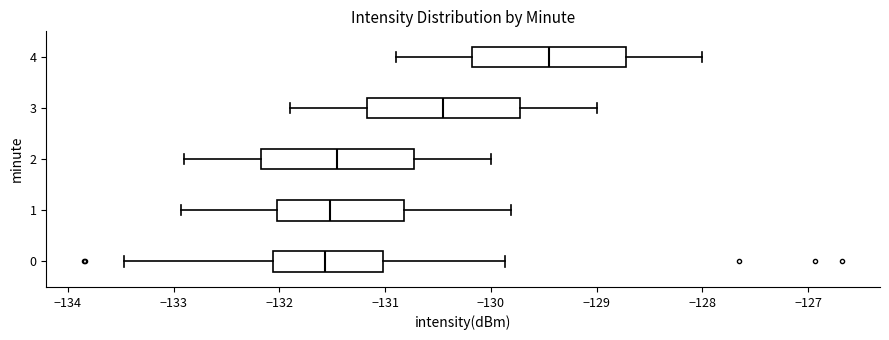

Where does the right whisker of the box at y = 2 end on the x-axis? The values are not printed on the chart, so give them approximately, as read against the axis.

-130.0